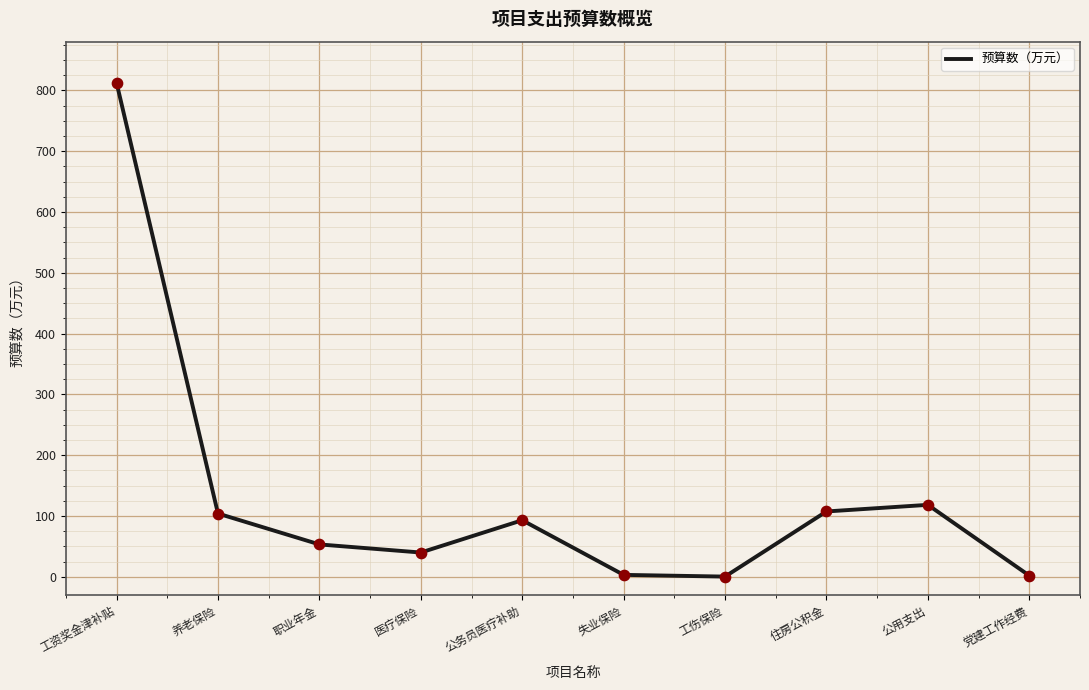

What is the change in value from 工资奖金津补贴 to 养老保险?

-708.5